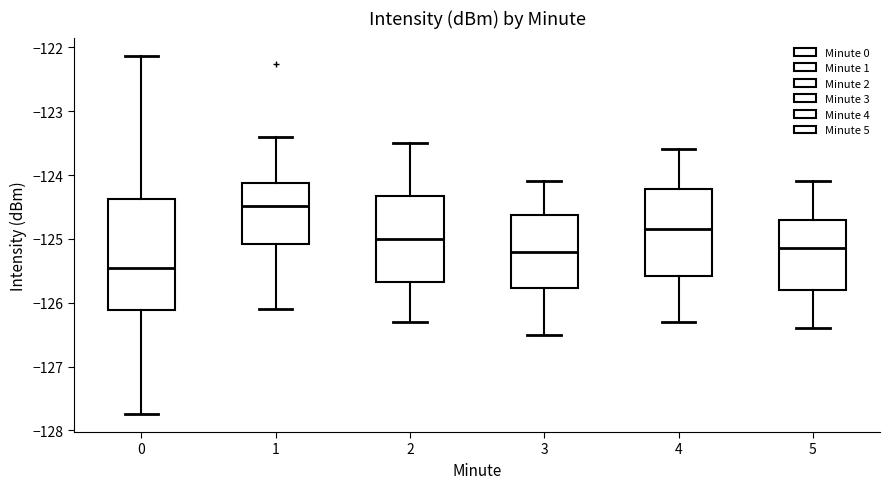

Reading left to right, read every box against the y-axis: the position of its median line, the range the box covers, and the ends of its whiskers. The values are not printed on the chart, so give them approximately, as read against the axis.

0: median -125.5, box -126.1 to -124.4, whiskers -127.7 to -122.1
1: median -124.5, box -125.1 to -124.1, whiskers -126.1 to -123.4
2: median -125.0, box -125.7 to -124.3, whiskers -126.3 to -123.5
3: median -125.2, box -125.8 to -124.6, whiskers -126.5 to -124.1
4: median -124.8, box -125.6 to -124.2, whiskers -126.3 to -123.6
5: median -125.1, box -125.8 to -124.7, whiskers -126.4 to -124.1